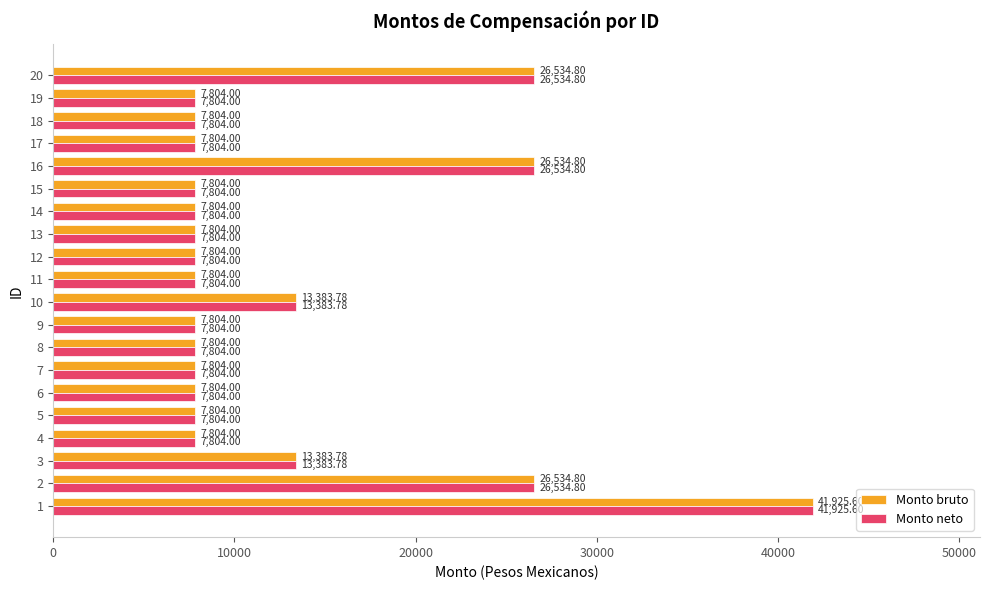

At how many categories does at least one series exceed 41670?

1